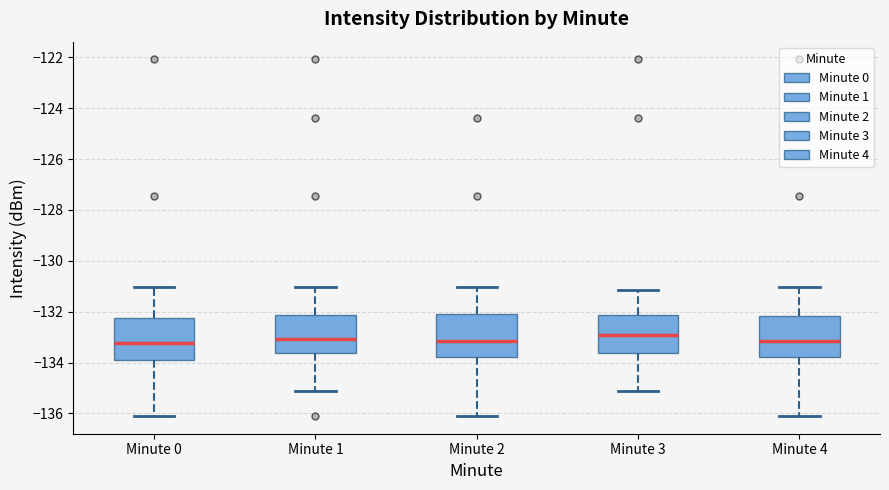

Reading left to right, transcribe this box plot: for each box, give where its median line is, the range the box spans, and where its two whiskers end, as read against the y-axis. The values are not printed on the chart, so give them approximately, as read against the axis.

Minute 0: median -133.2, box -133.8 to -132.2, whiskers -136.0 to -131.0
Minute 1: median -133.0, box -133.6 to -132.2, whiskers -135.2 to -131.0
Minute 2: median -133.2, box -133.8 to -132.0, whiskers -136.0 to -131.0
Minute 3: median -133.0, box -133.6 to -132.2, whiskers -135.2 to -131.2
Minute 4: median -133.2, box -133.8 to -132.2, whiskers -136.0 to -131.0